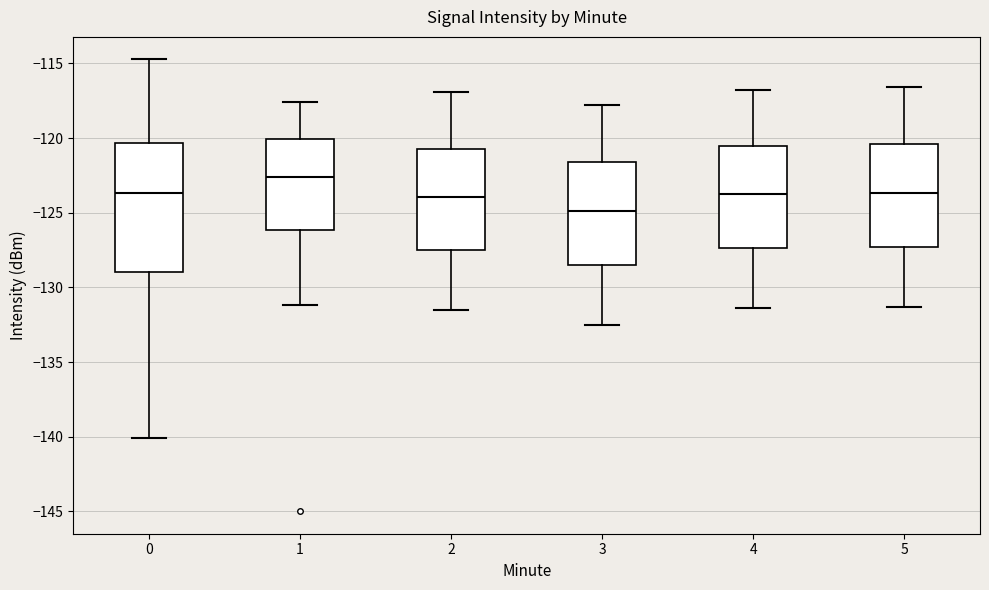

Which box's median line is the highest?

1